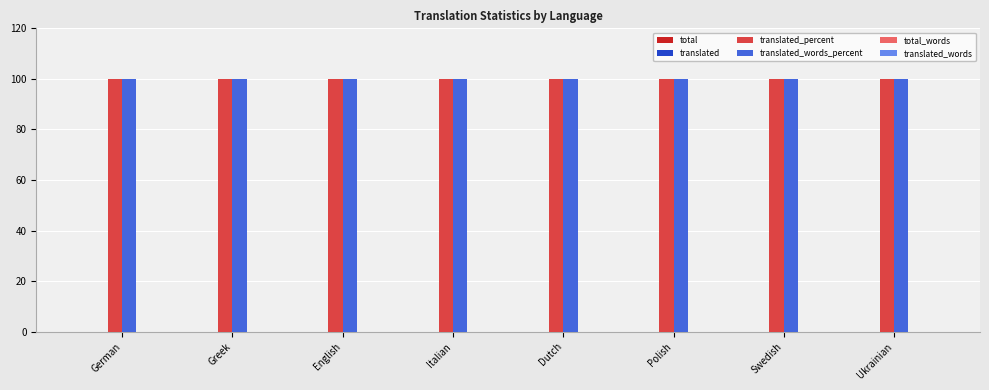

How many bars are there in each group?

6